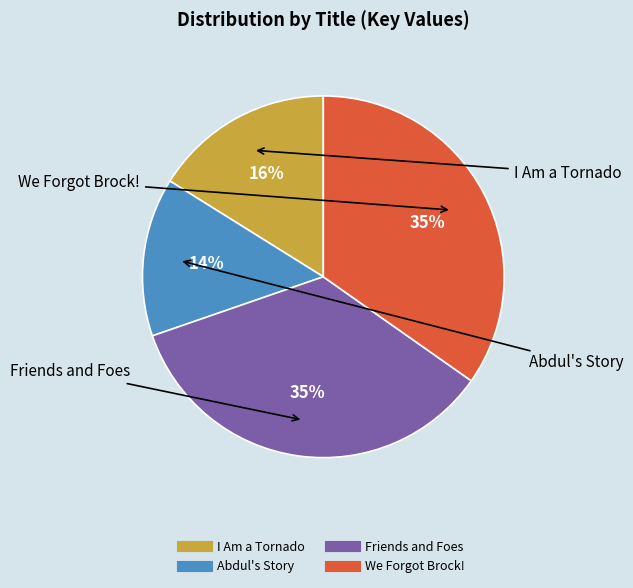

To the nearest percent, what percentage of the pie is Abdul's Story?

14%